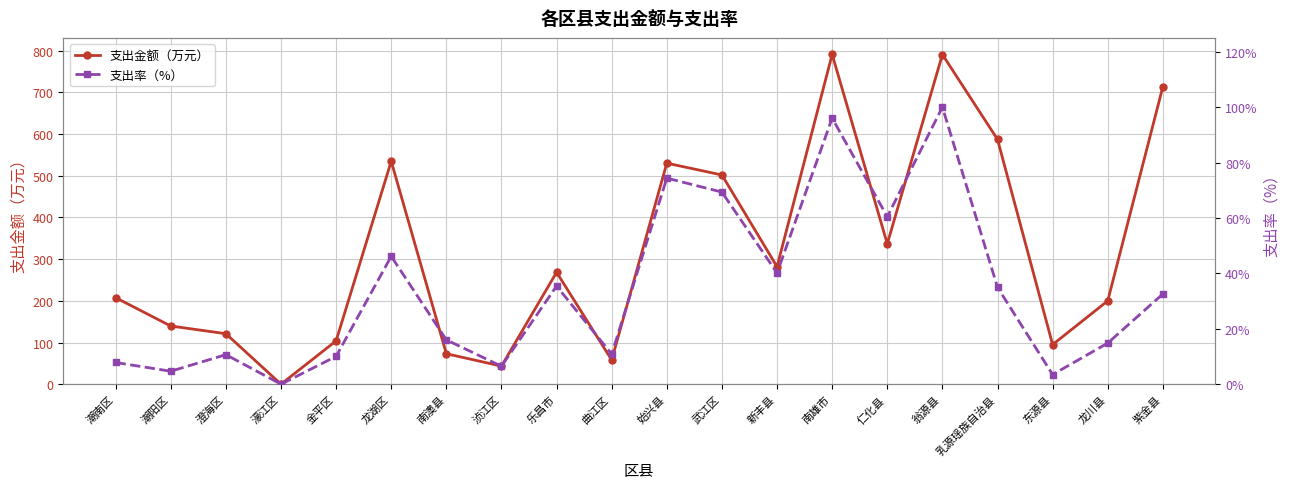

Where is the first local maximum for 支出金额（万元）?

龙湖区